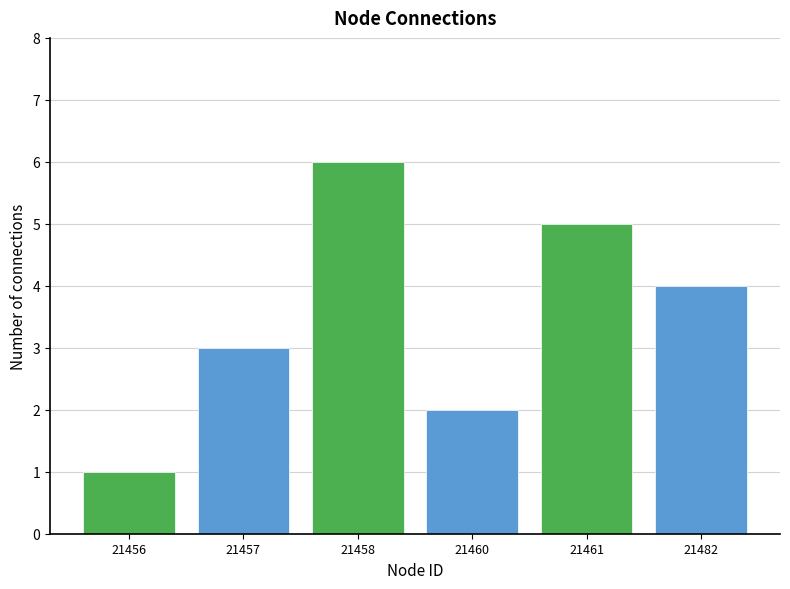

Reading left to right, what are all the values shown in this chart?

21456=1	21457=3	21458=6	21460=2	21461=5	21482=4